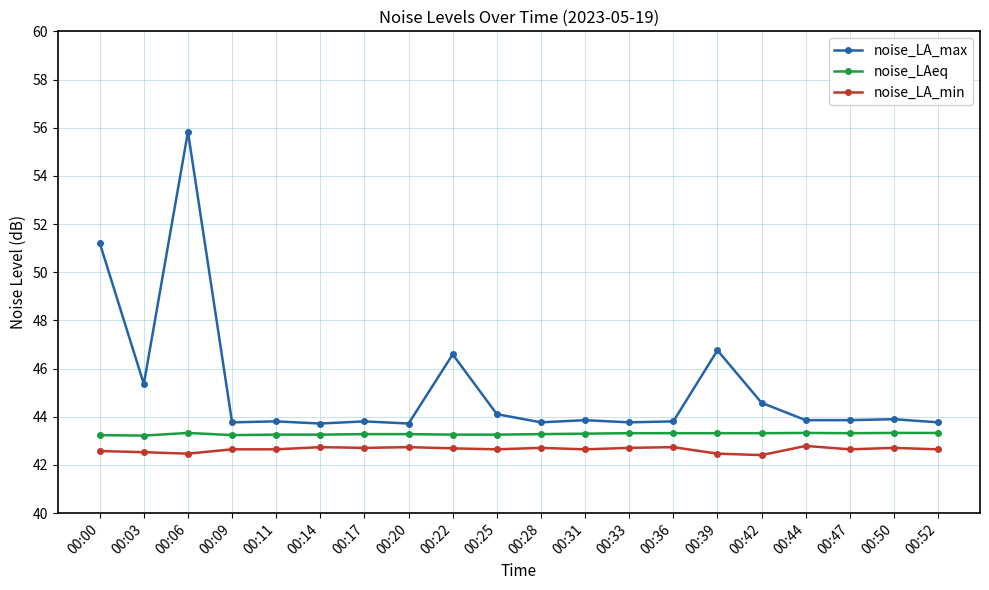

Which series has the largest total across all categories?

noise_LA_max